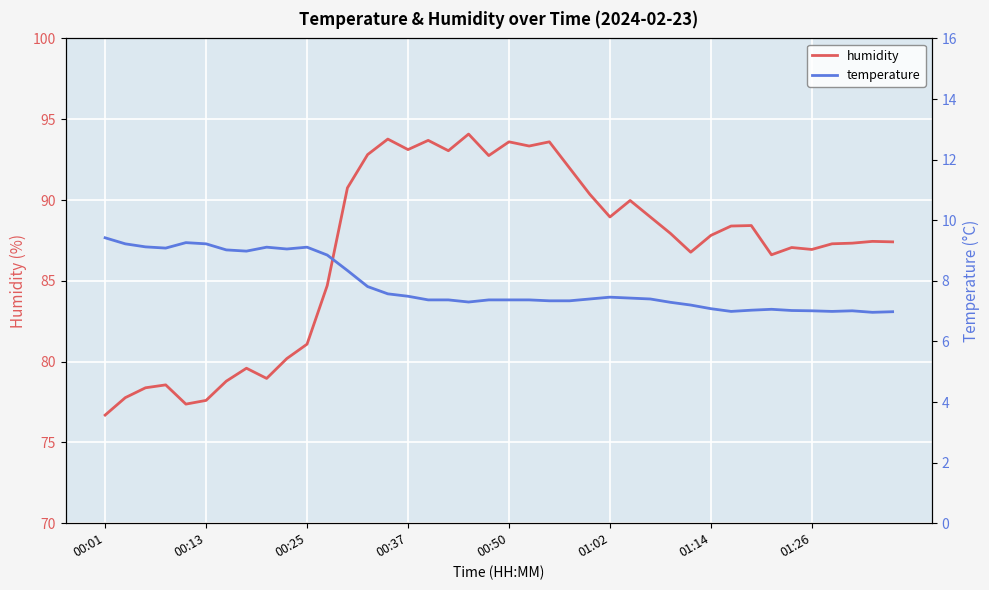

Which category has the lowest value in the humidity series?

00:01